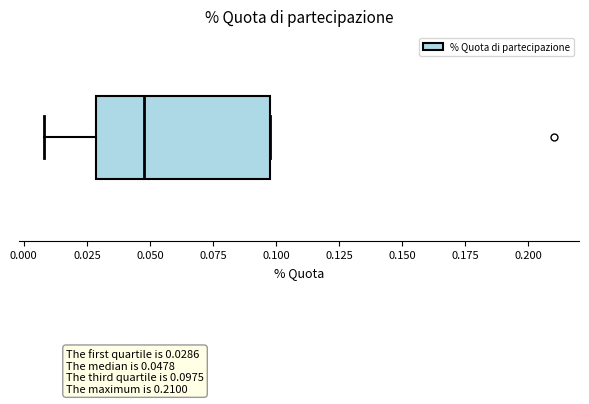

Read this box plot against the x-axis: the position of the median line, the range covered by the box, and the ends of both whiskers. The values are not printed on the chart, so give them approximately, as read against the axis.

median 0.05, box 0.03 to 0.10, whiskers 0.01 to 0.10